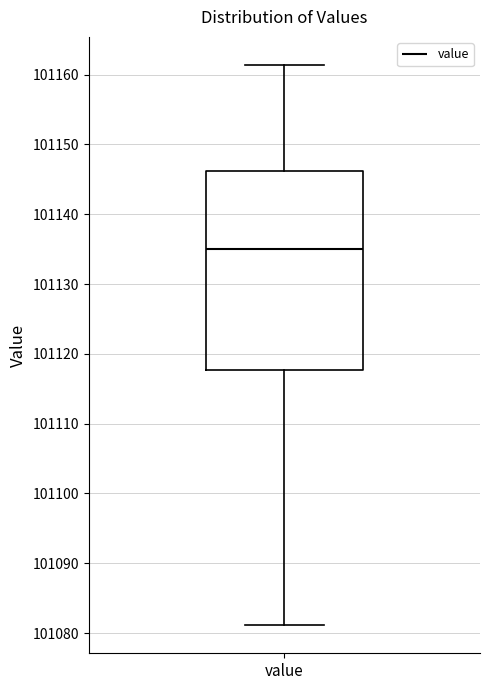

Transcribe this box plot: give where the median line is, the range the box spans, and where the two whiskers end, as read against the y-axis. The values are not printed on the chart, so give them approximately, as read against the axis.

median 101135, box 101118 to 101146, whiskers 101081 to 101161